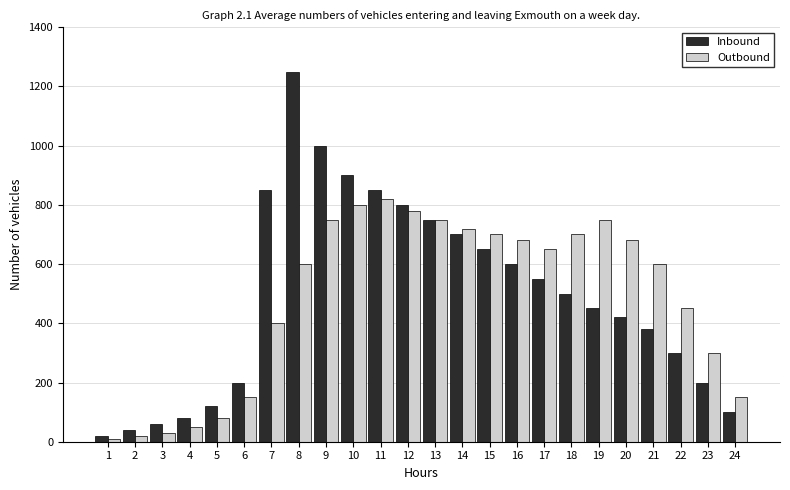

Which series changed the most between 2 and 17?

Outbound